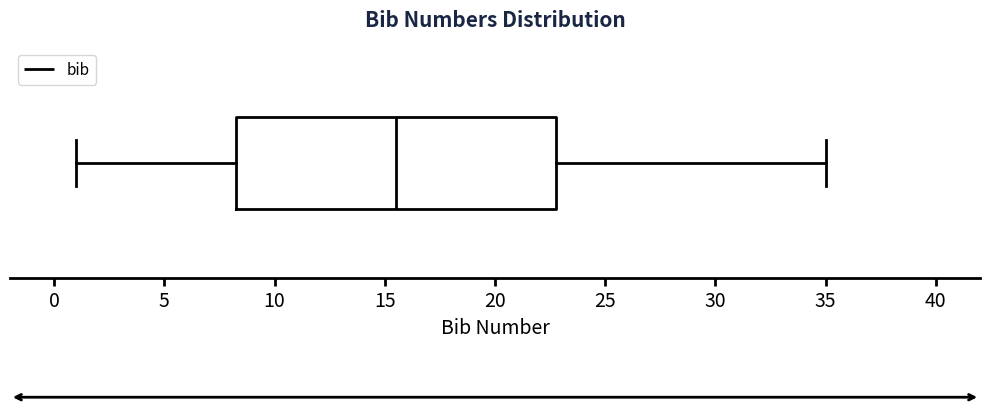

Transcribe this box plot: give where the median line is, the range the box spans, and where the two whiskers end, as read against the x-axis. The values are not printed on the chart, so give them approximately, as read against the axis.

median 15.5, box 8.5 to 23.0, whiskers 1.0 to 35.0